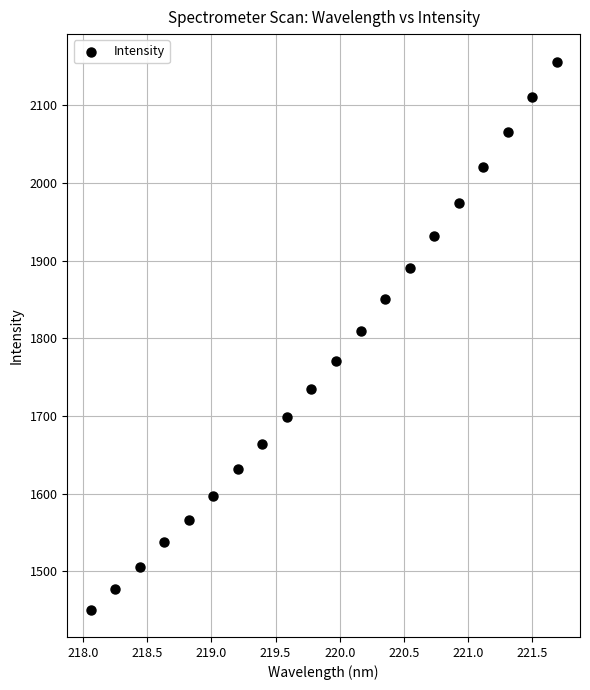

What is the range of Y values (max minus min)?

705.4